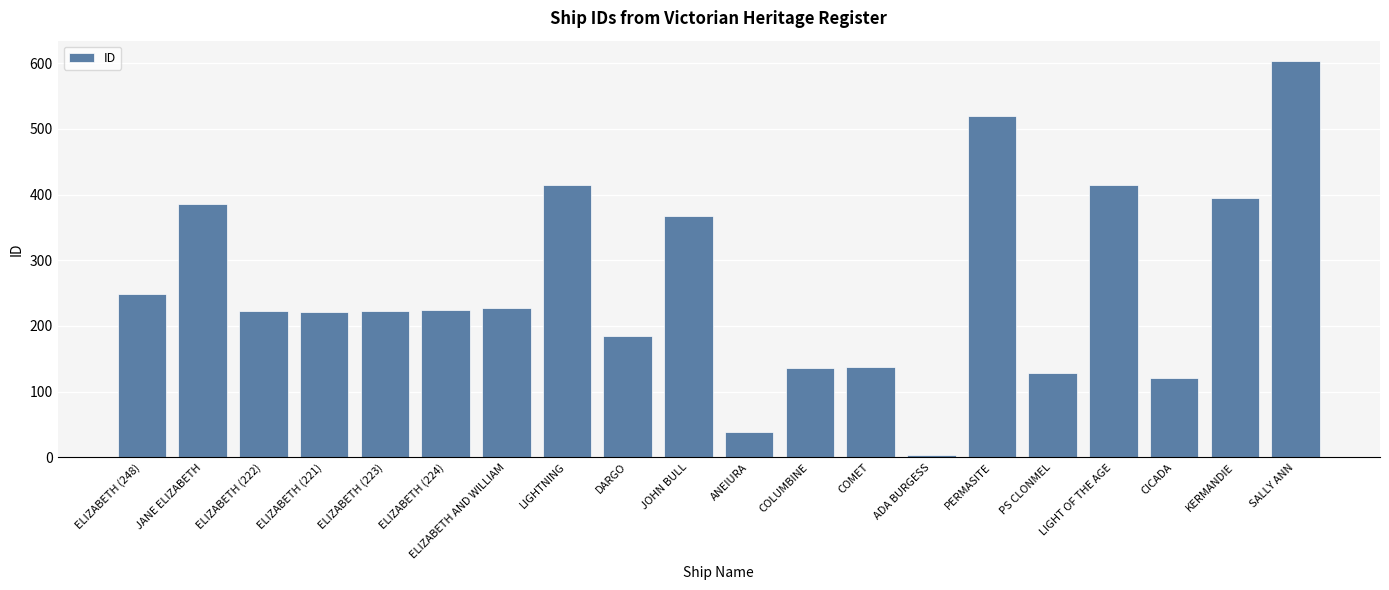

True or false: the data shows 38 at ANEIURA.

True